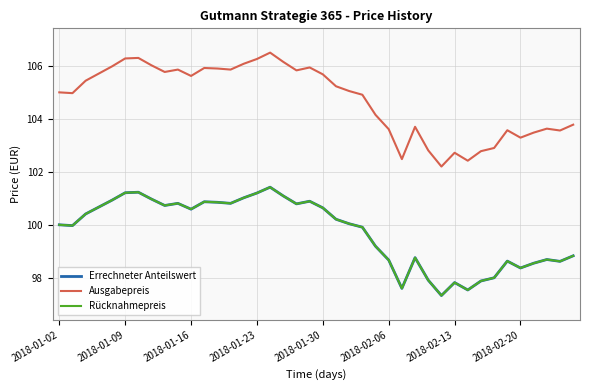

Does the chart display data point markers on the line(s)?

No